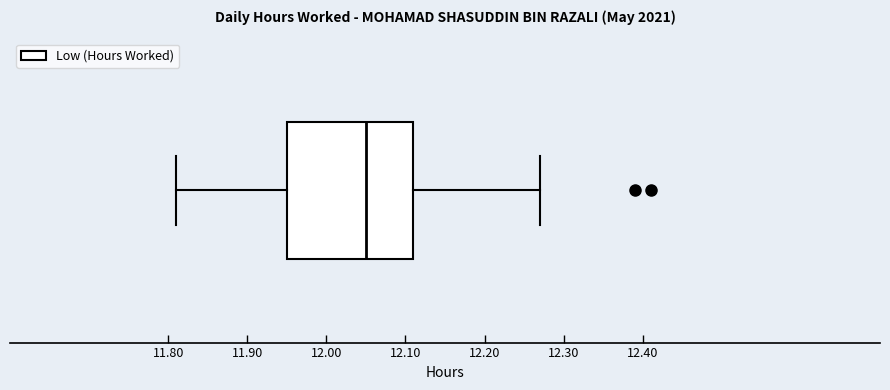

Transcribe this box plot: give where the median line is, the range the box spans, and where the two whiskers end, as read against the x-axis. The values are not printed on the chart, so give them approximately, as read against the axis.

median 12.05, box 11.95 to 12.11, whiskers 11.81 to 12.27